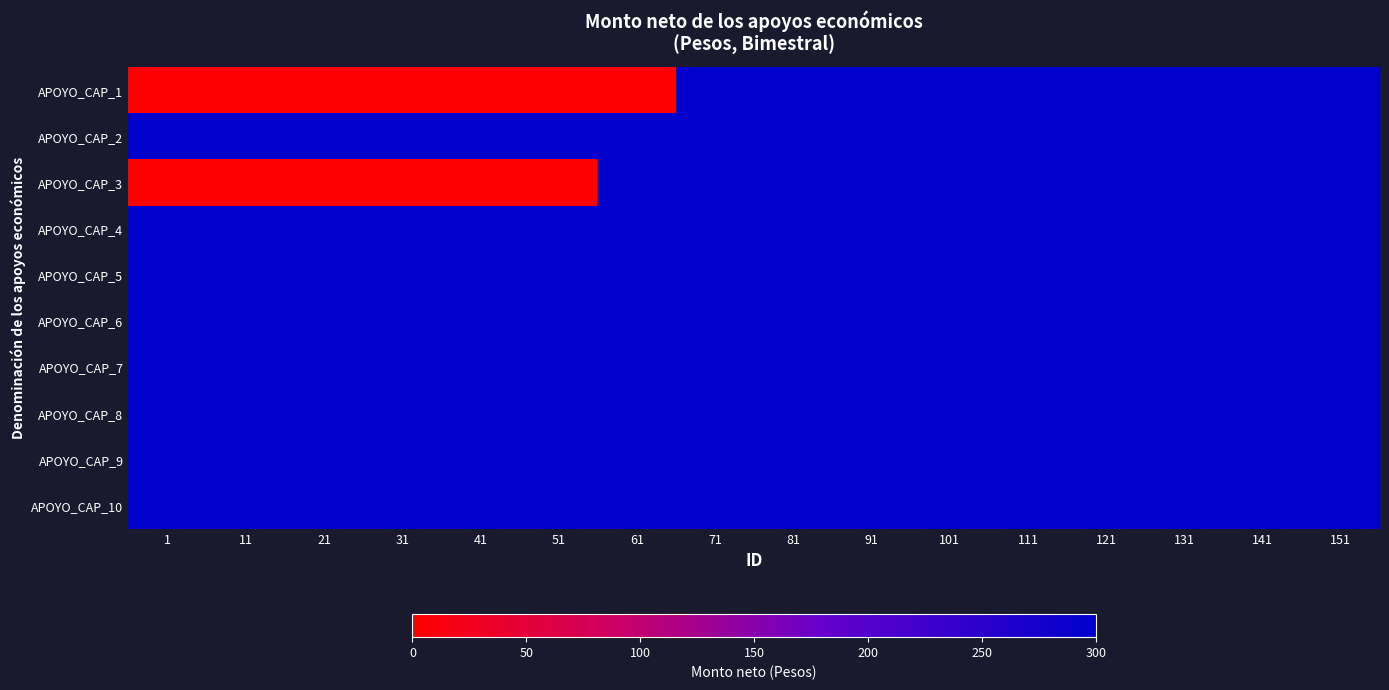

How many series are shown in this chart?

10